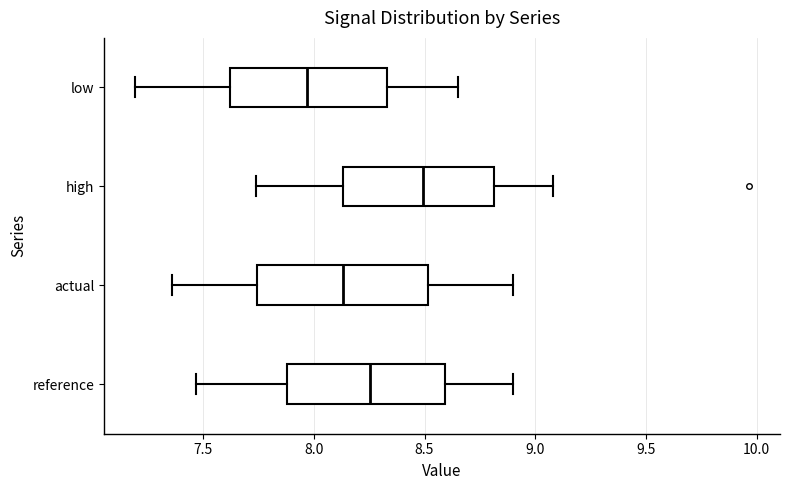

Reading bottom to top, read every box against the x-axis: the position of its median line, the range the box covers, and the ends of its whiskers. The values are not printed on the chart, so give them approximately, as read against the axis.

reference: median 8.25, box 7.90 to 8.60, whiskers 7.45 to 8.90
actual: median 8.15, box 7.75 to 8.50, whiskers 7.35 to 8.90
high: median 8.50, box 8.15 to 8.80, whiskers 7.75 to 9.10
low: median 7.95, box 7.60 to 8.35, whiskers 7.20 to 8.65